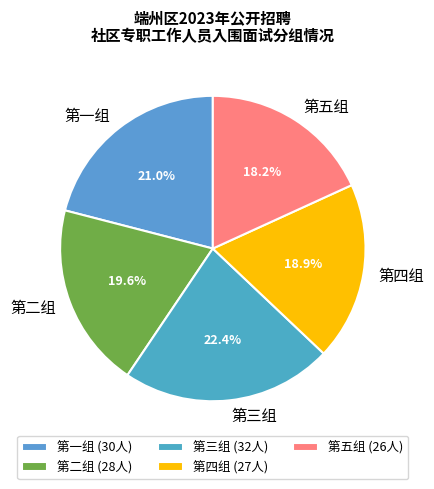

Is there a majority slice in this chart?

No